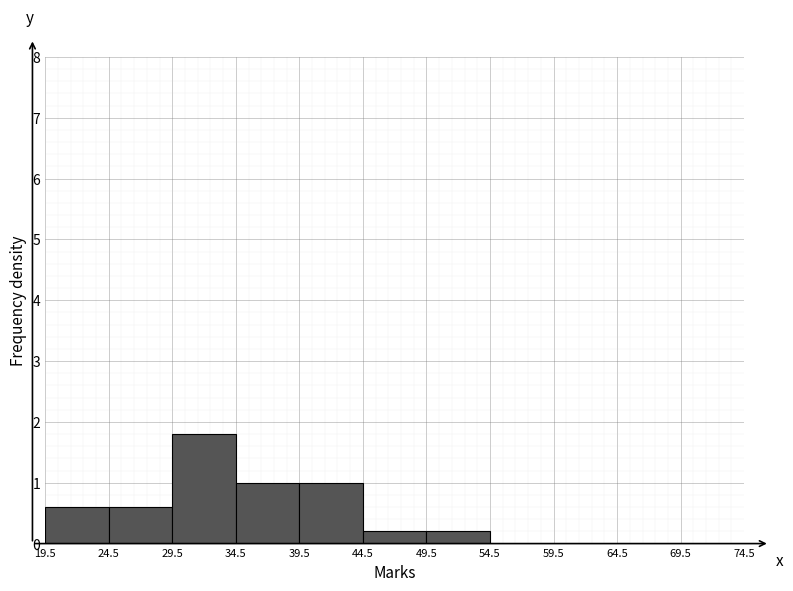

Over which range of the x-axis is the bar tallest?

29.5 to 34.5